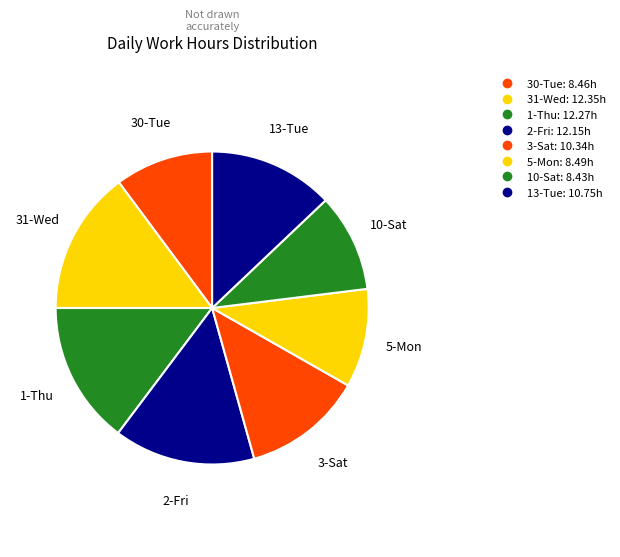

How many segments does this pie chart have?

8